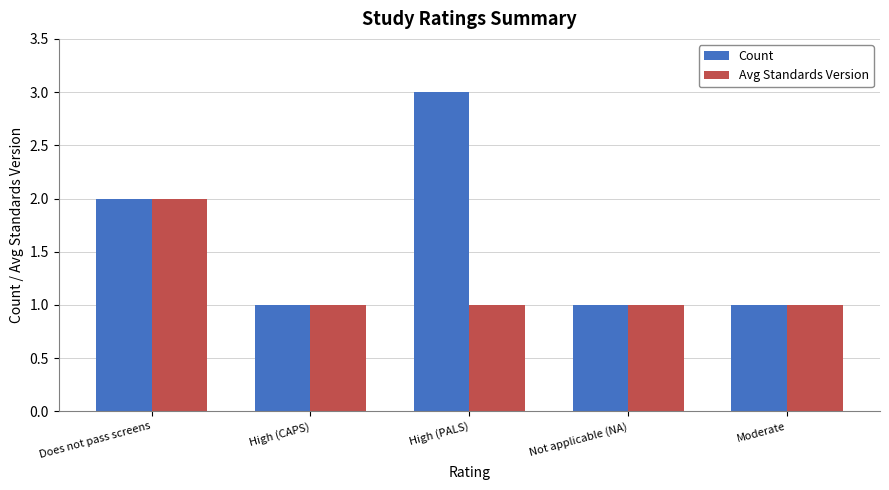

What are all the series names shown in the legend?

Count, Avg Standards Version